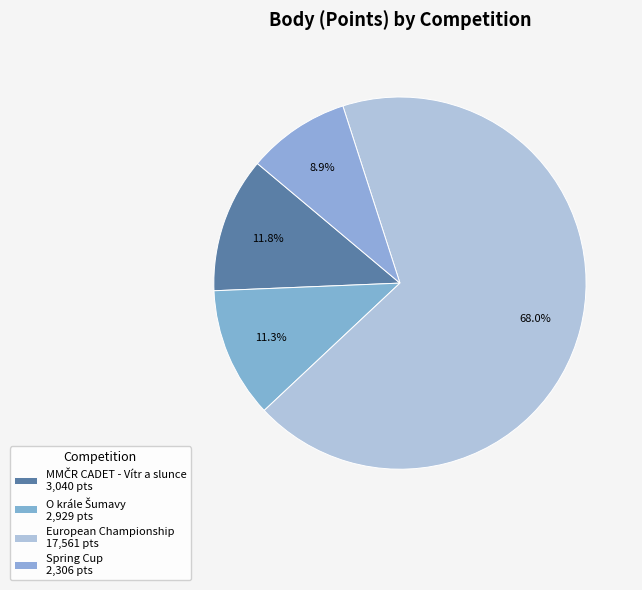

Is there a majority slice in this chart?

Yes